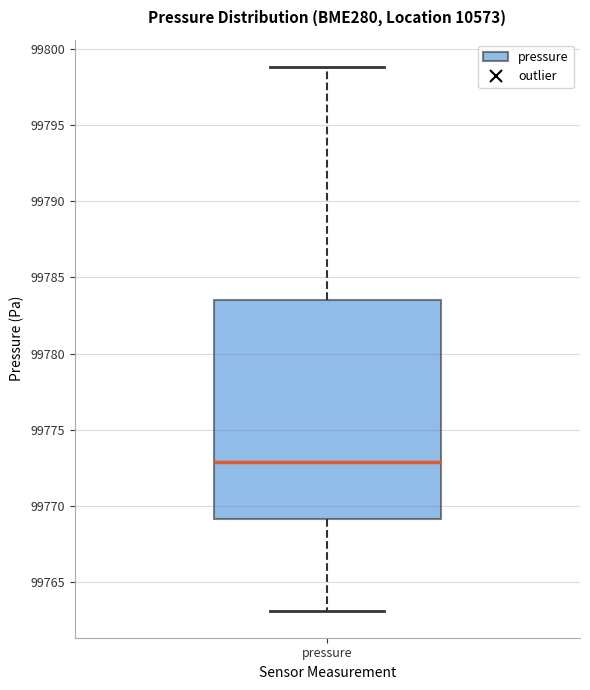

Transcribe this box plot: give where the median line is, the range the box spans, and where the two whiskers end, as read against the y-axis. The values are not printed on the chart, so give them approximately, as read against the axis.

median 99773.0, box 99769.0 to 99783.5, whiskers 99763.0 to 99799.0